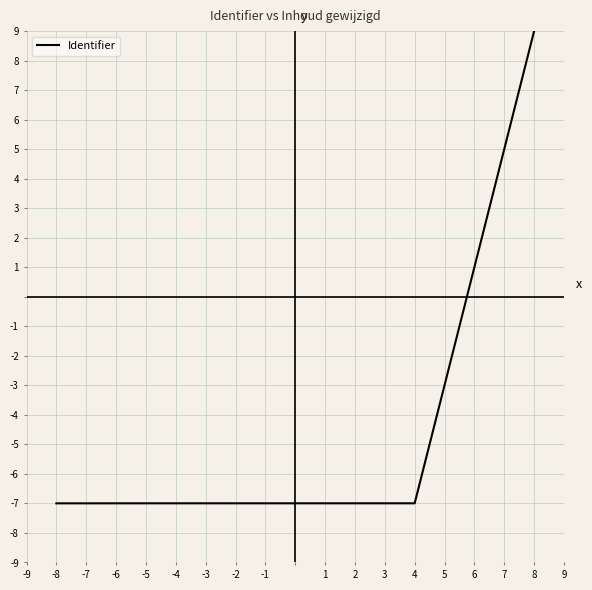

What is the average value?

-3.8